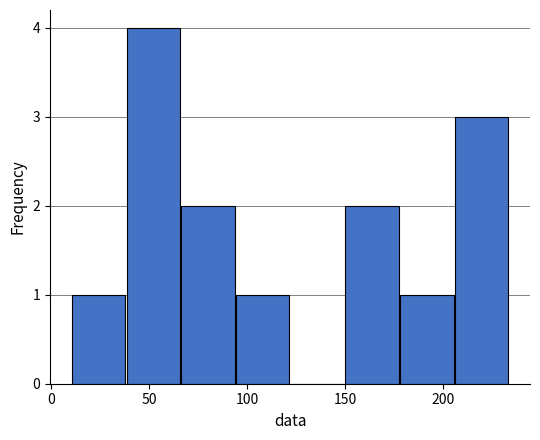

Reading left to right, transcribe this chart: for each bar, give the range it covers on the x-axis and its height. Neither the bar edges nor the heights are printed on the chart, so give them approximately, as read against the axes.

10 to 40: 1
40 to 65: 4
65 to 95: 2
95 to 120: 1
120 to 150: 0
150 to 180: 2
180 to 205: 1
205 to 235: 3